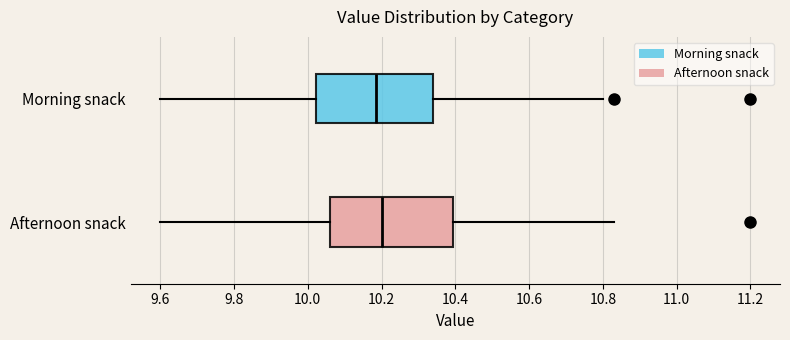

Where does the left whisker of the box for Afternoon snack end on the x-axis? The values are not printed on the chart, so give them approximately, as read against the axis.

9.60